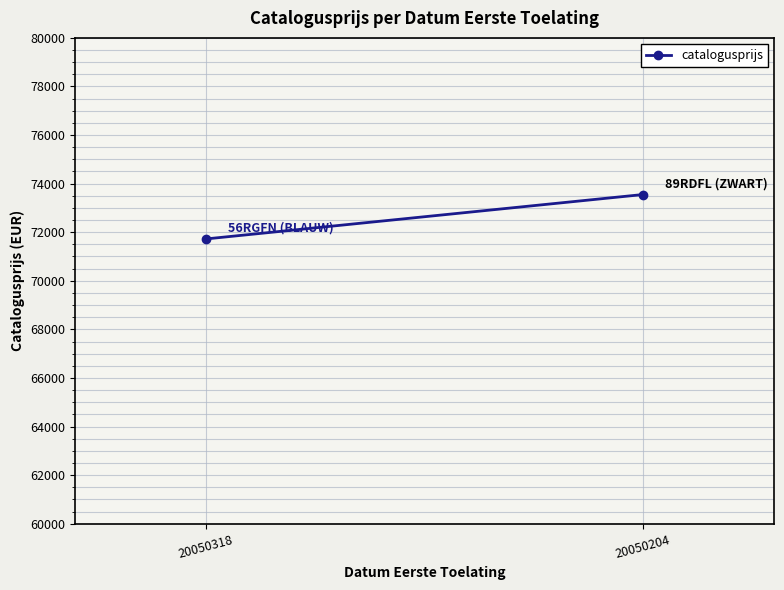

Which category has the highest value across all series?

20050204